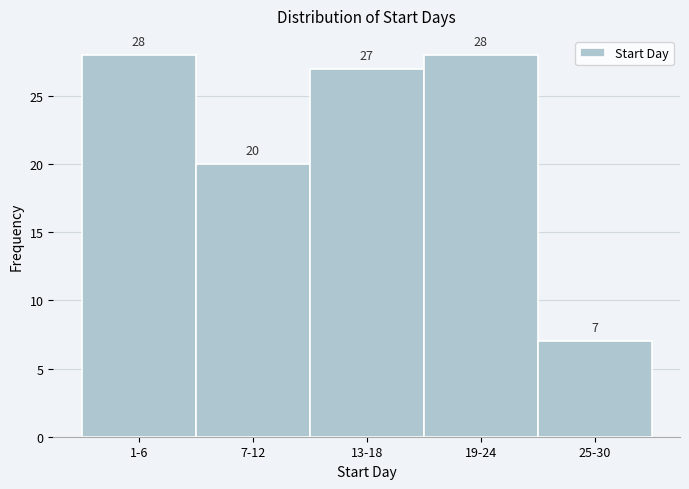

Reading left to right, extract all data points from this chart.

1-6=28	7-12=20	13-18=27	19-24=28	25-30=7